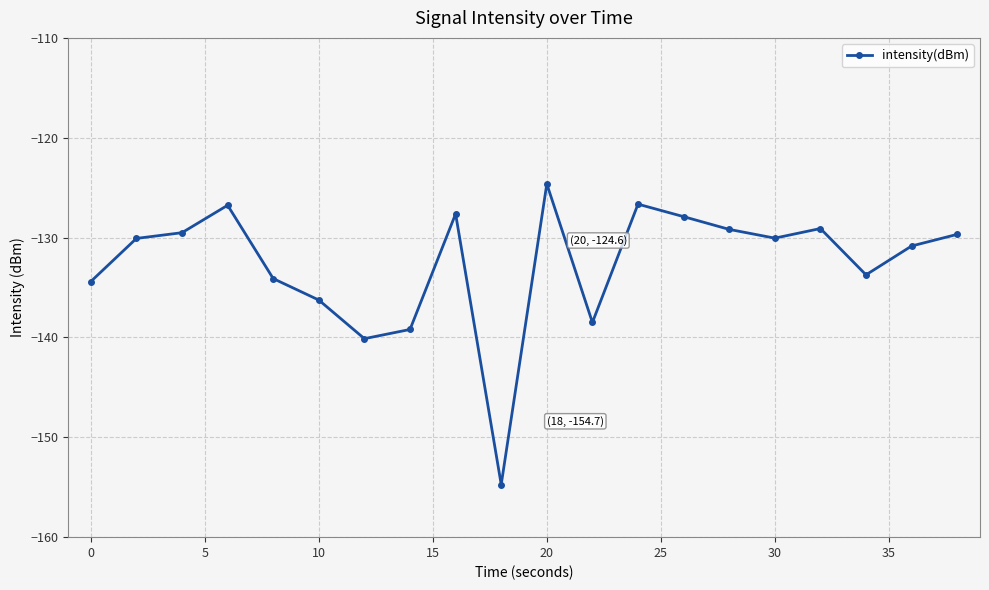

What is the sum of all values?

-2653.0